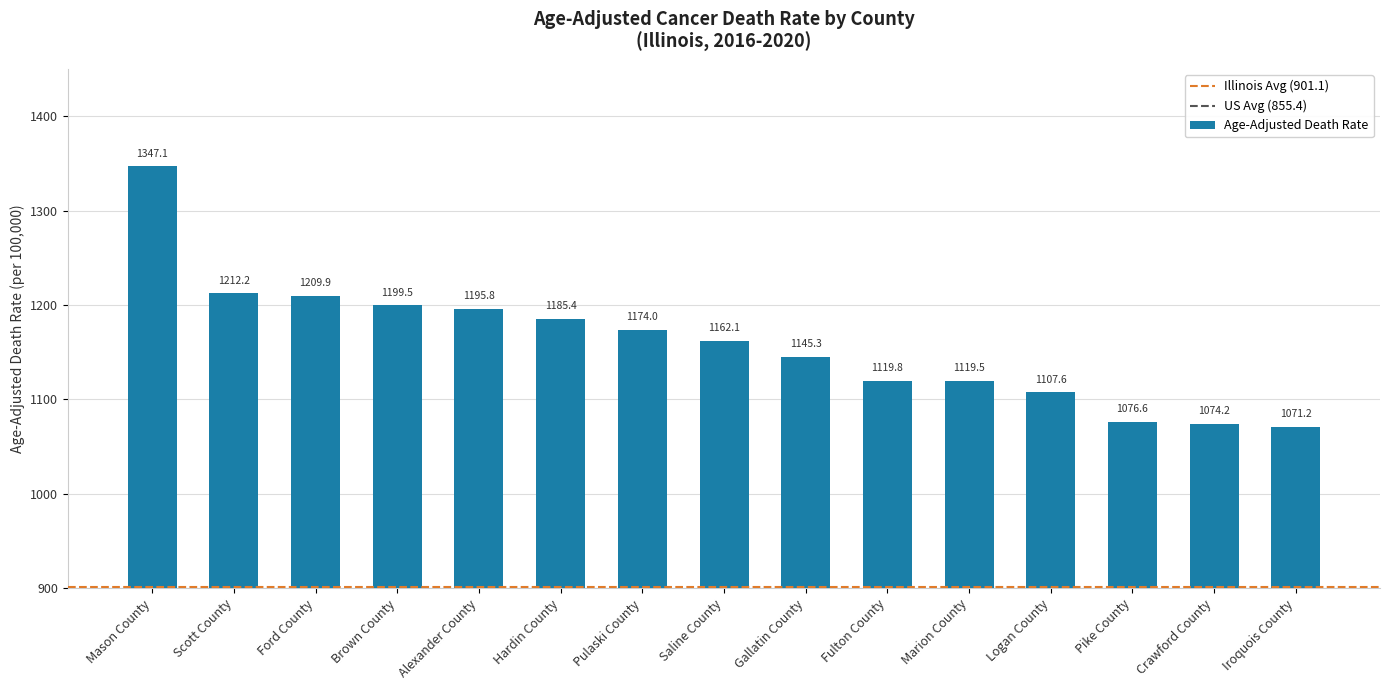

What position from the left is Fulton County?

10